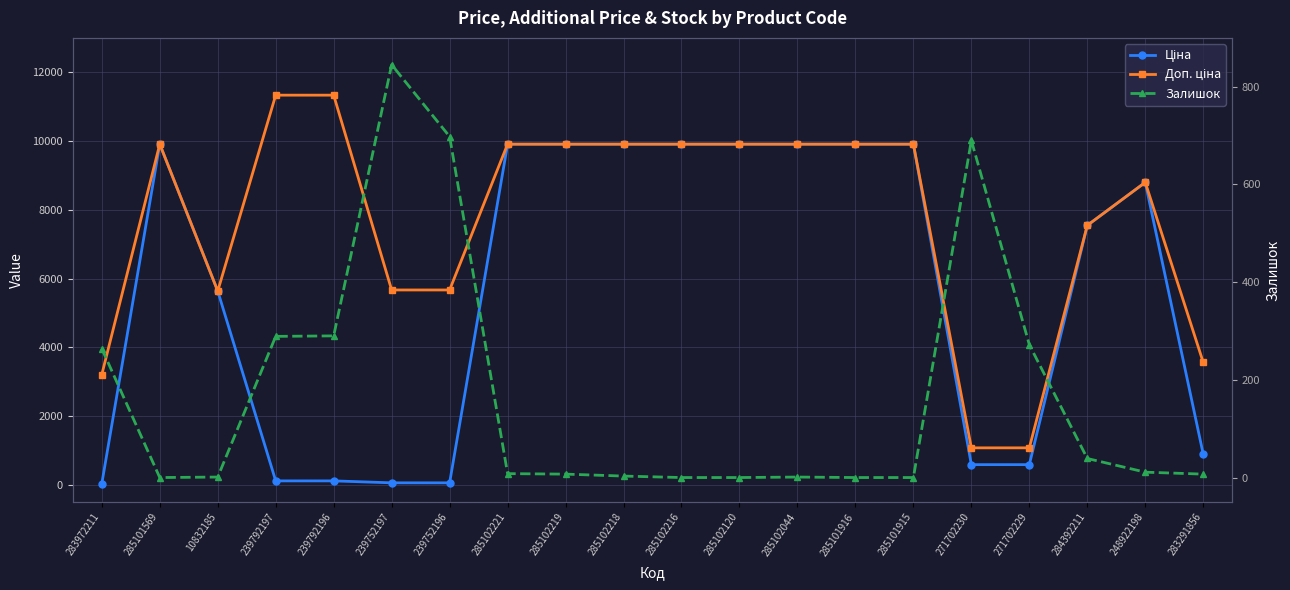

Is it true that Залишок equals 947.9 at 271702230?

False